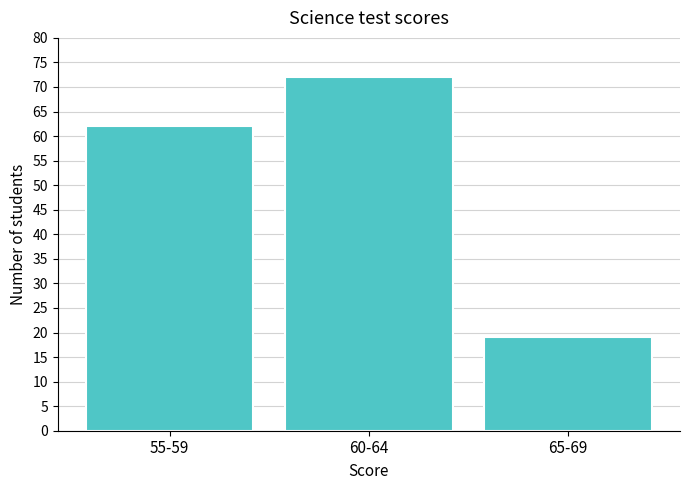

Reading left to right, list all the values displayed in this chart.

62	72	19